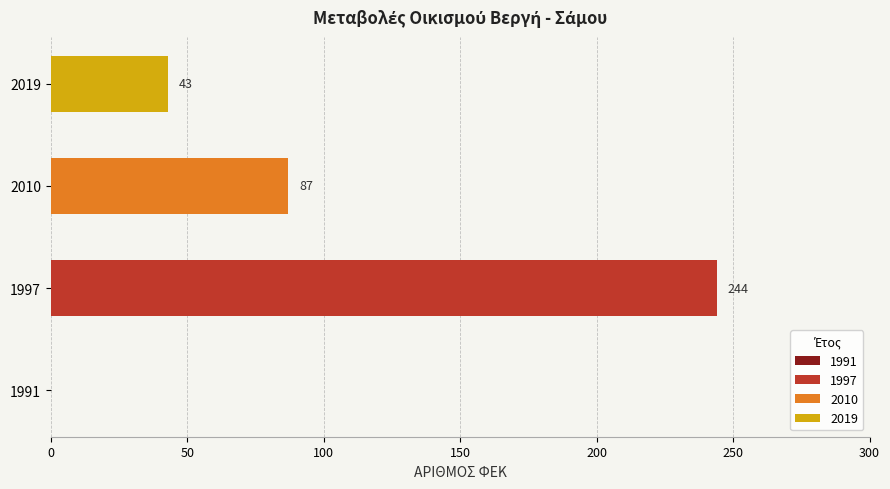

Where does the data first go above 2010?

2019